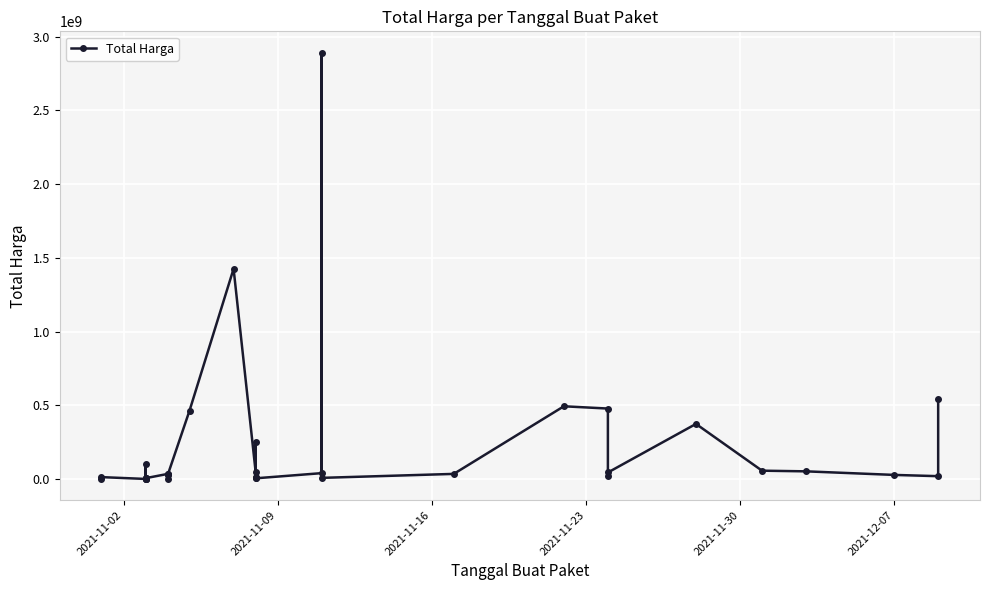

What is the greatest value displayed?

2892122000